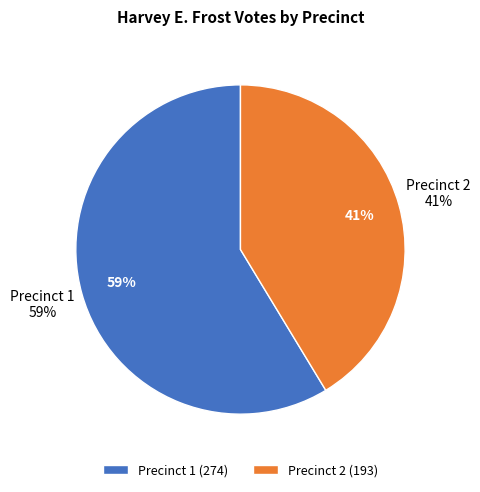

Is it true that Precinct 1 is 59% of the pie?

True